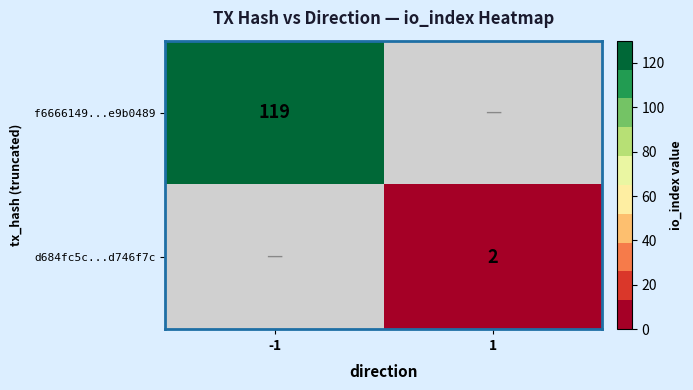

The f6666149...e9b0489 series shows 75 at -1. True or false?

False